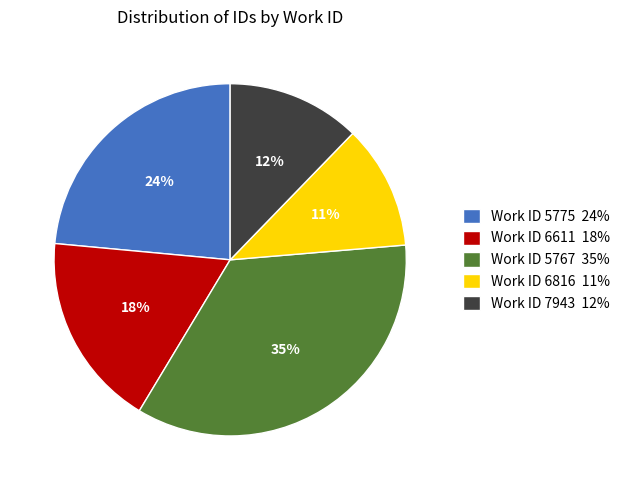

To the nearest percent, what is the difference between the largest and smallest slice percentages?

24%